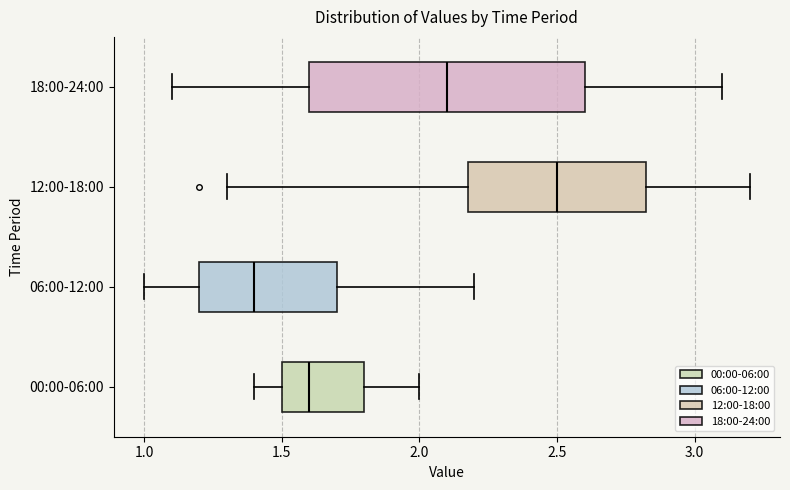

Which box's median line is the furthest to the right?

12:00-18:00